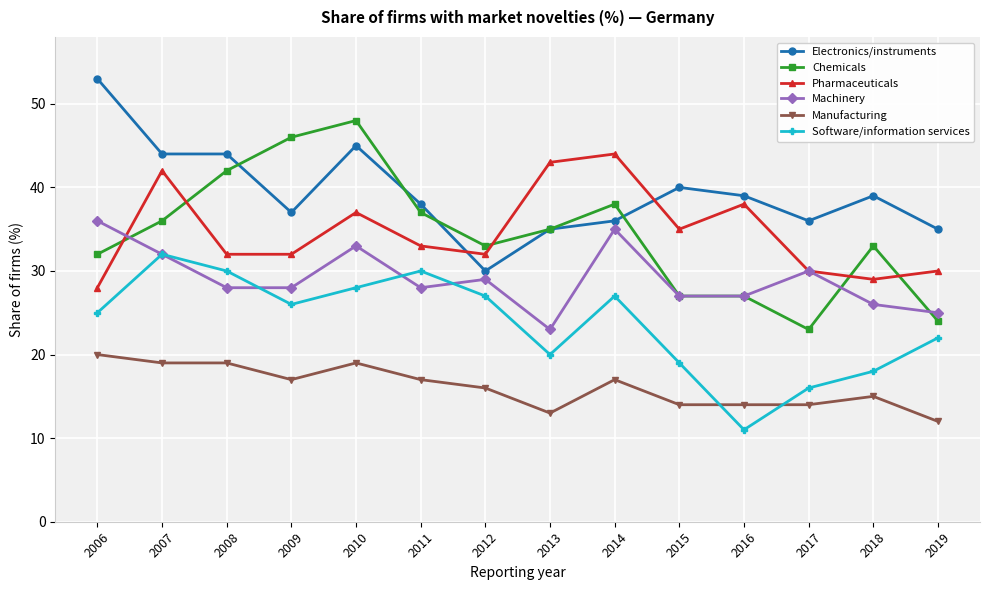

True or false: Pharmaceuticals has more than 0 interior local peaks.

True